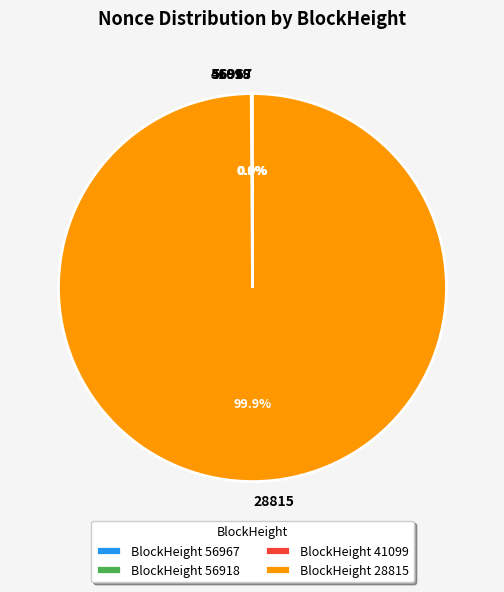

What percentage is the 28815 slice, to the nearest percent?

100%